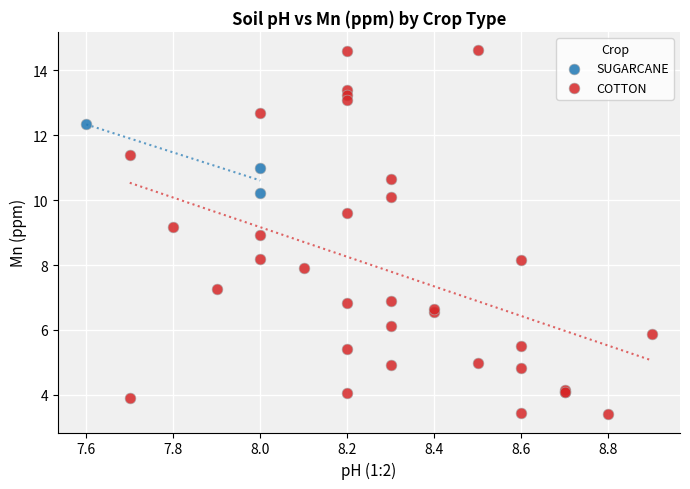

Which series reaches the maximum Y coordinate?

COTTON